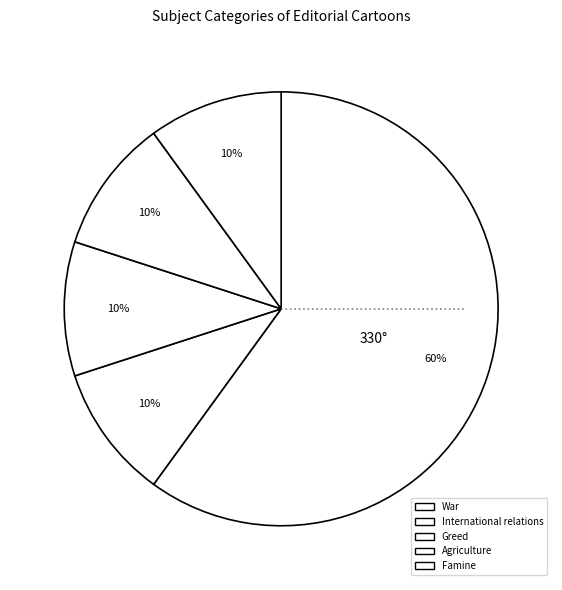

Combined, what portion of the pie is War and Greed?

70.0%